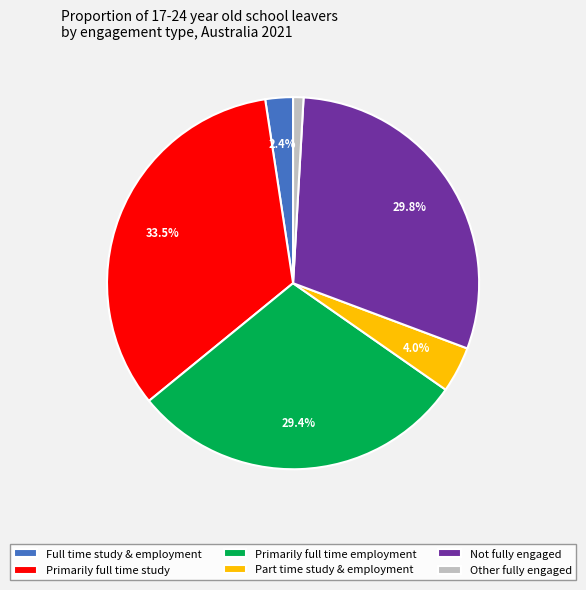

Is Part time study & employment the majority of the pie?

No